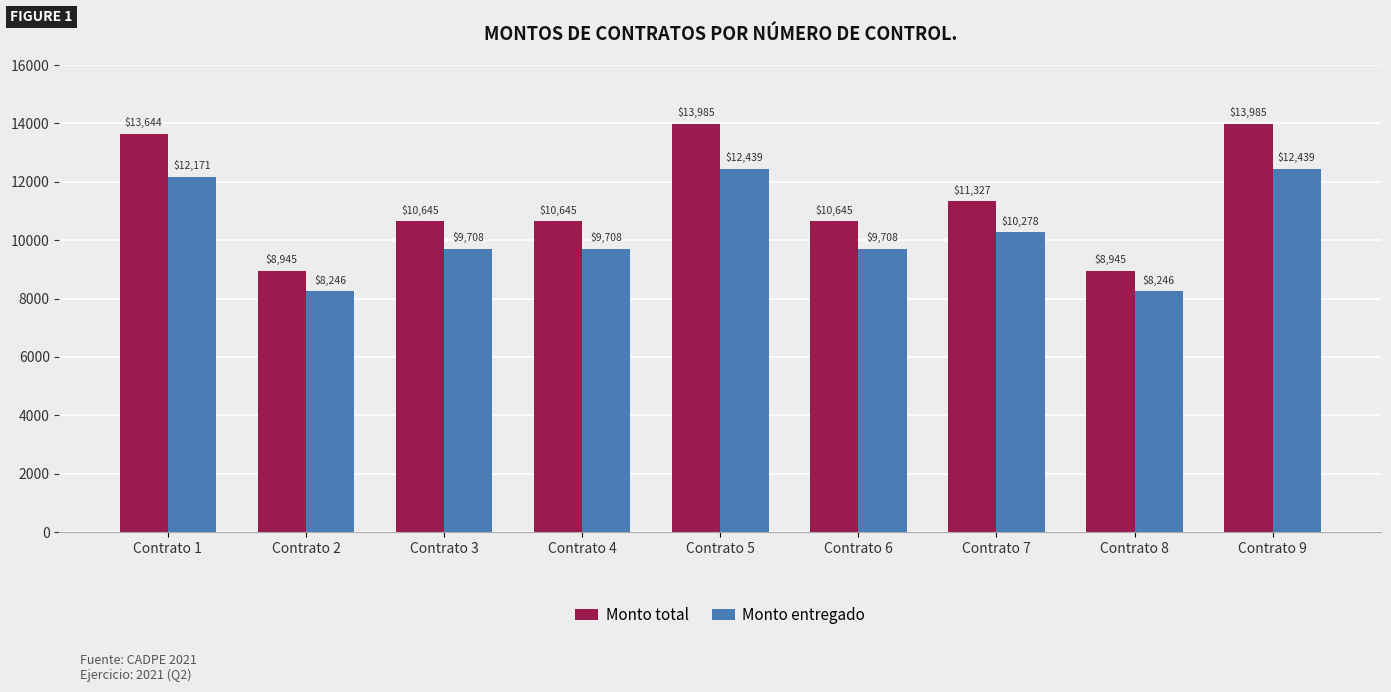

Between Contrato 4 and Contrato 5, which series saw the biggest shift?

Monto total